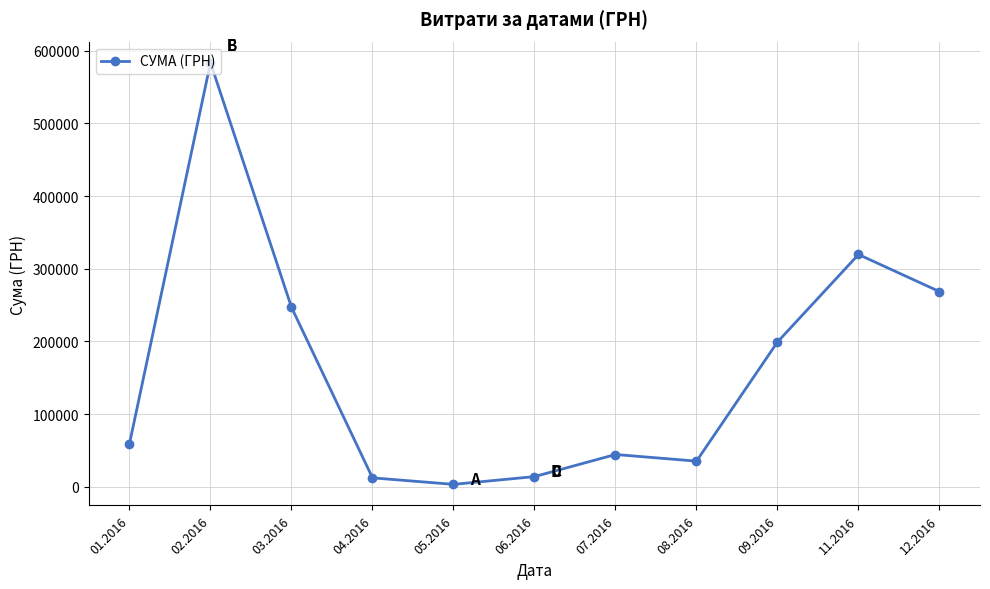

What is the value of the 8th point from the left?

35130.0